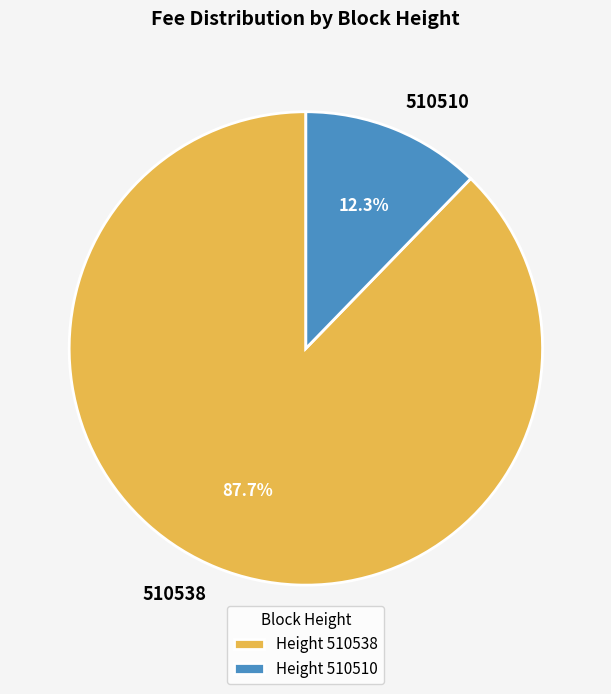

Rank the categories by value from highest to lowest.

510538, 510510